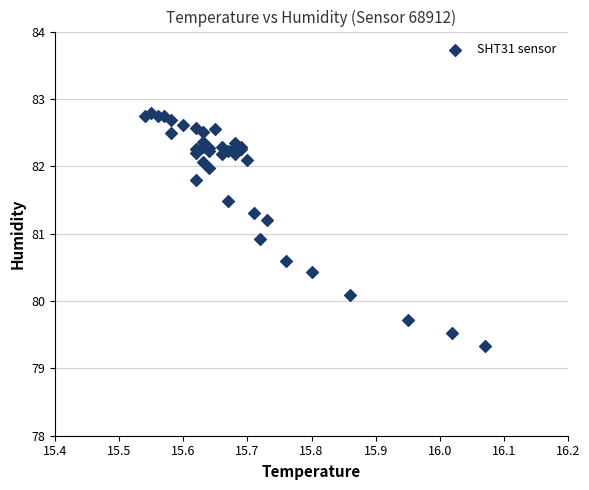

What Y value in the scatter plot is closest to 81?

80.9